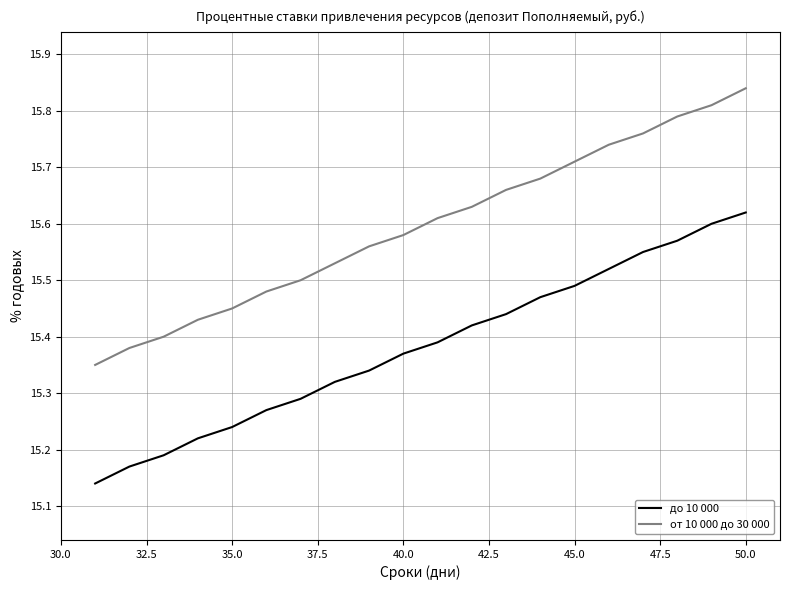

True or false: от 10 000 до 30 000 and до 10 000 intersect in this chart.

False